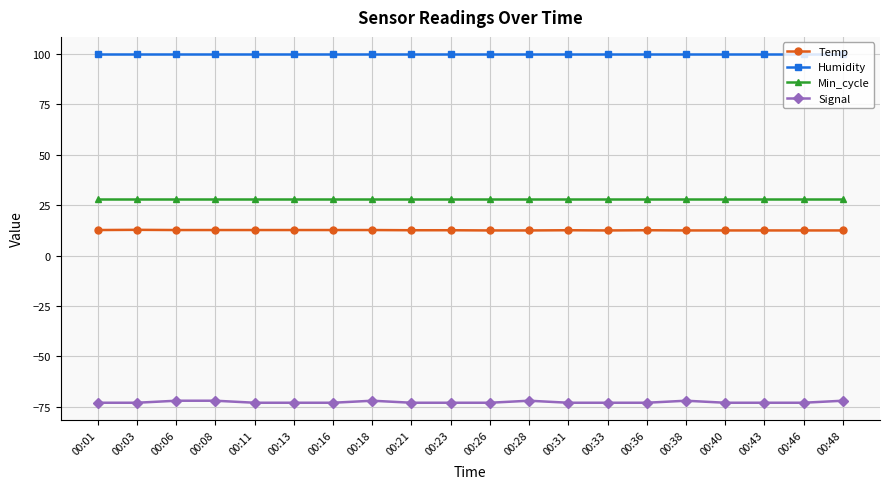

Is it true that Min_cycle equals 12.1 at 00:48?

False